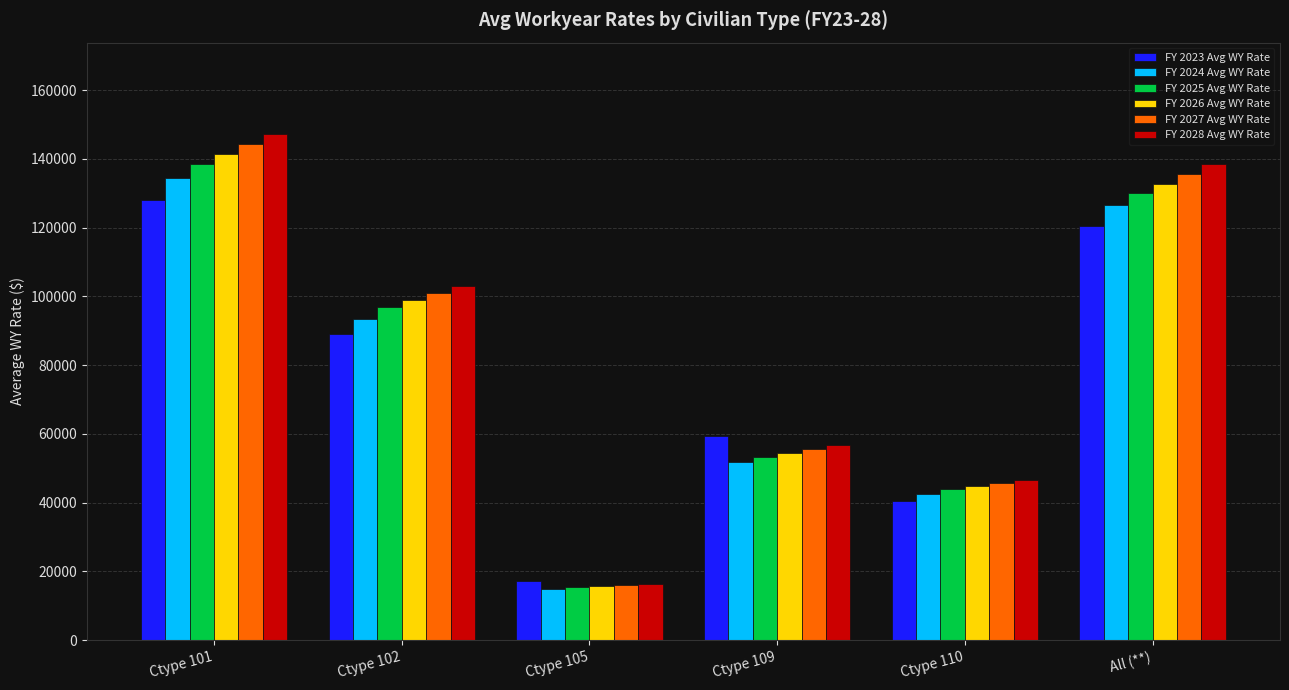

What is the sum of the FY 2028 Avg WY Rate values at Ctype 105 and Ctype 102?

119571